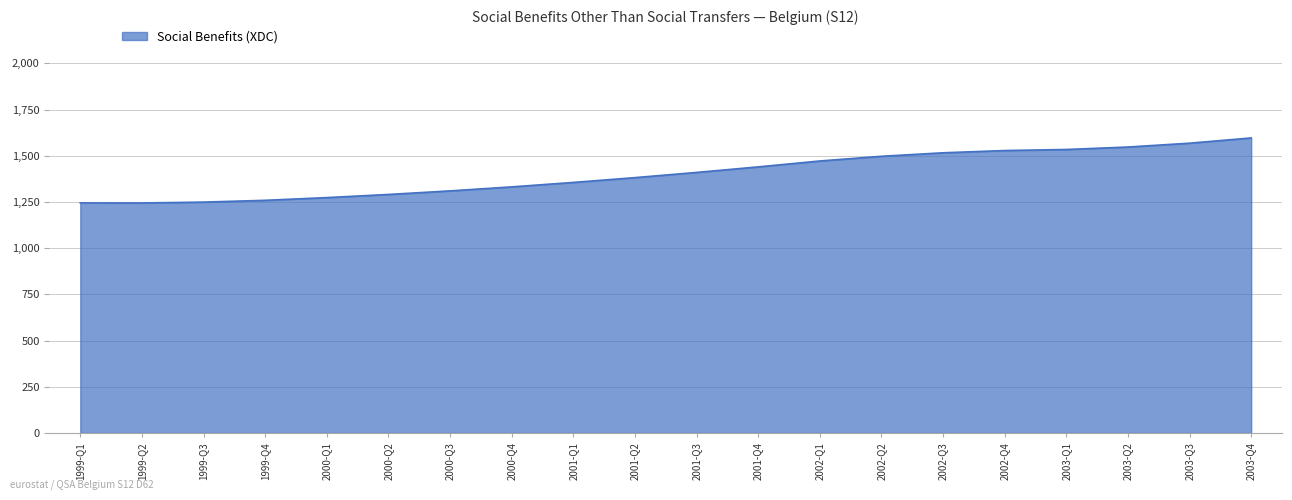

True or false: the data shows 1528.5 at 2002-Q4.

True